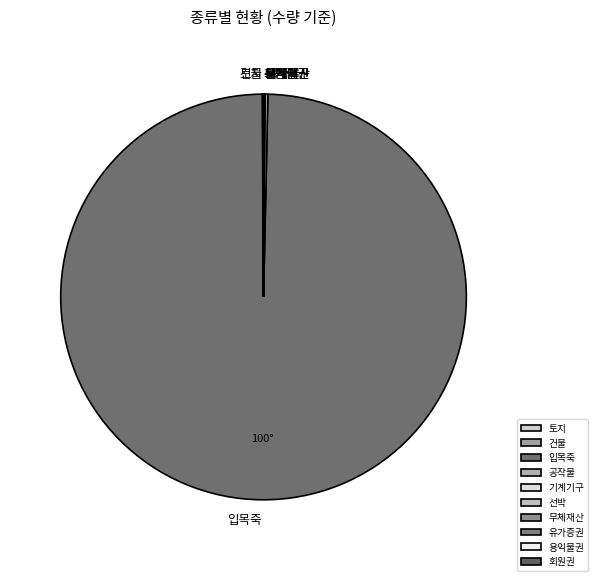

Which slice is the largest?

입목죽